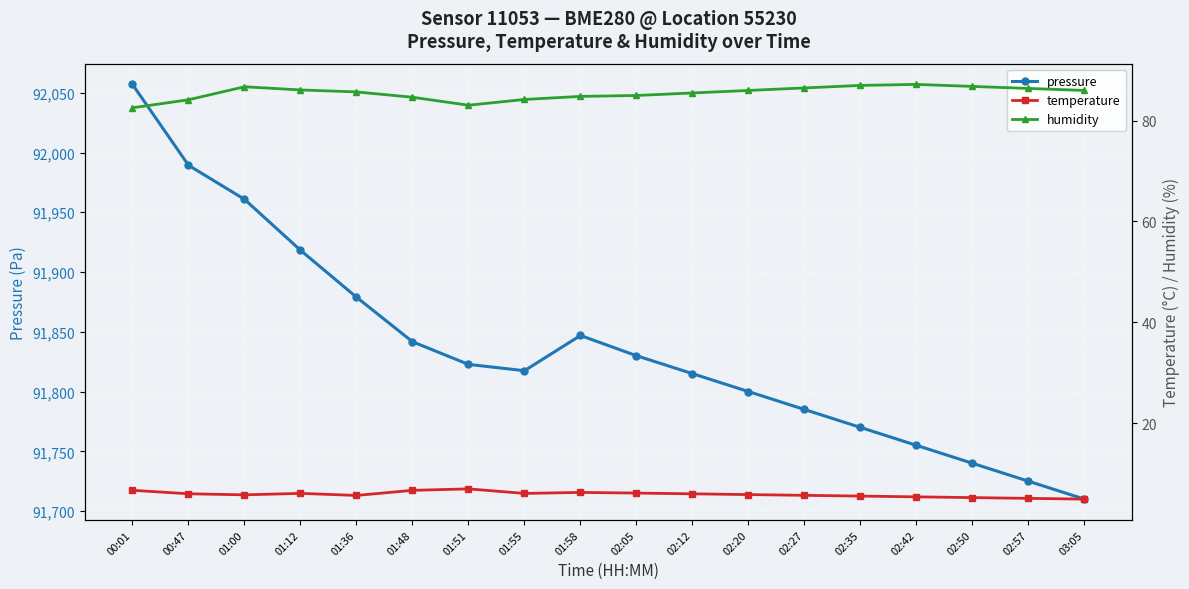

List the labels in order of humidity value, smallest first.

00:01, 01:51, 00:47, 01:55, 01:48, 01:58, 02:05, 02:12, 01:36, 02:20, 03:05, 01:12, 02:57, 02:27, 01:00, 02:50, 02:35, 02:42